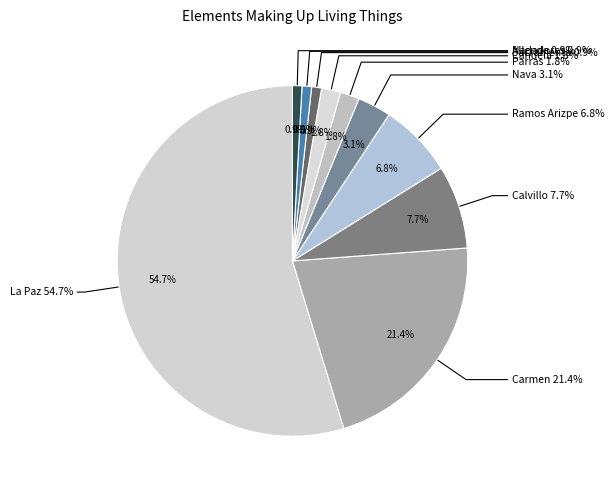

To the nearest percent, what is the difference between the Parras and Allende slice percentages?

1%